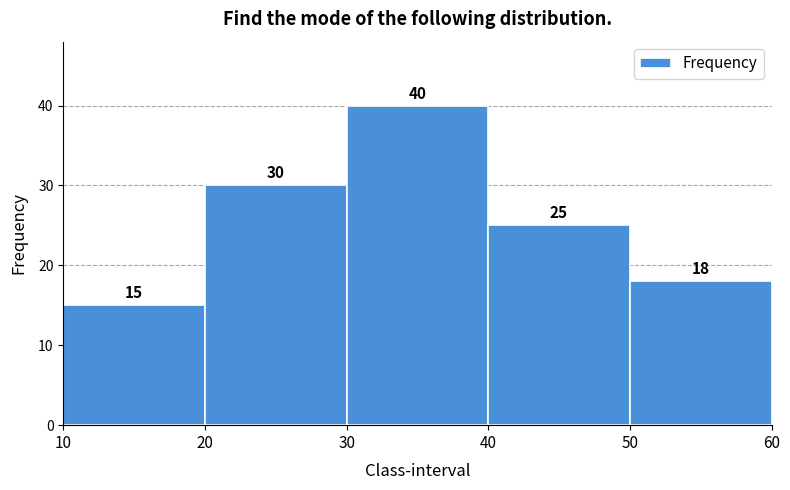

Which range on the x-axis has the tallest bar?

30 to 40